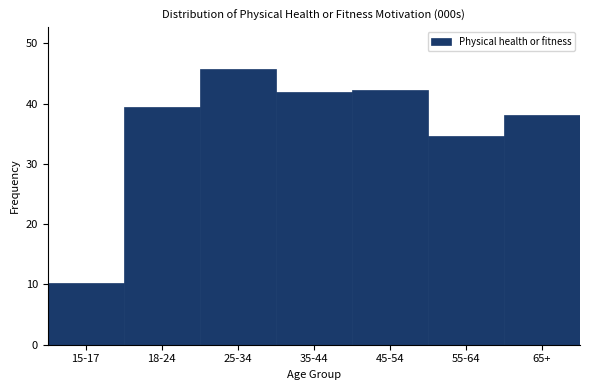

Where is the data nearest to the value 28?

55-64